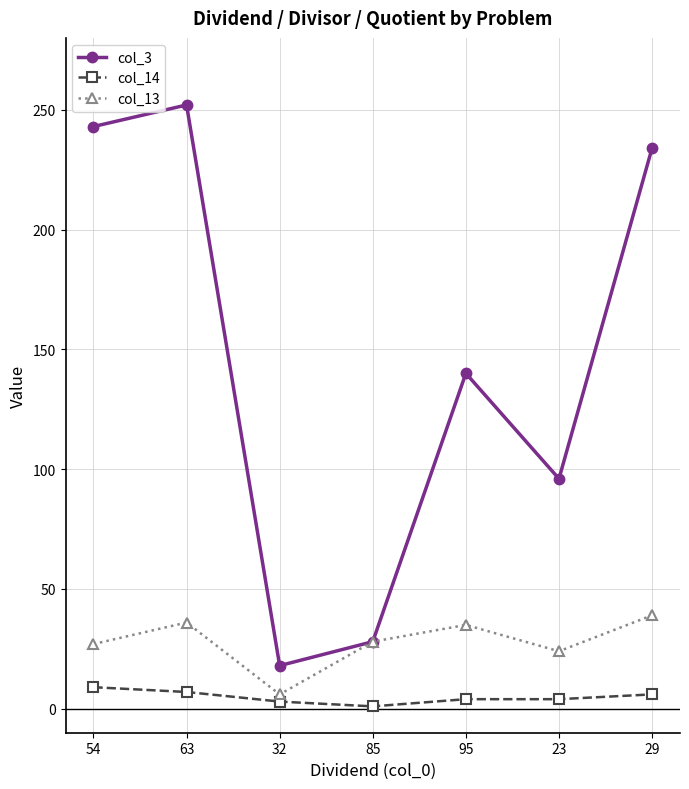

At which category does col_3 reach its first local valley?

32